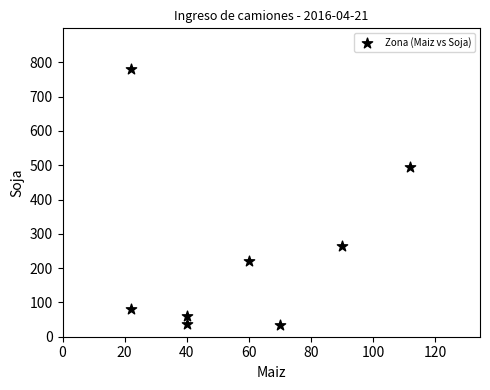

What is the average X value?

57